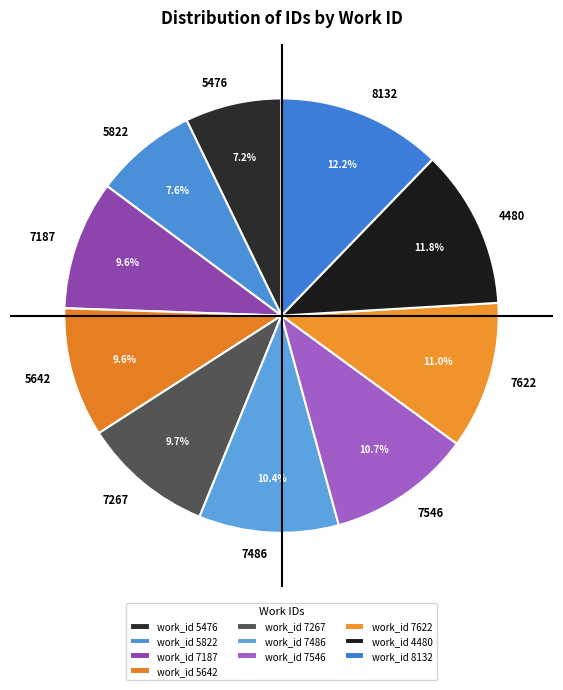

Combined, do 7486 and 7546 account for over 50%?

No